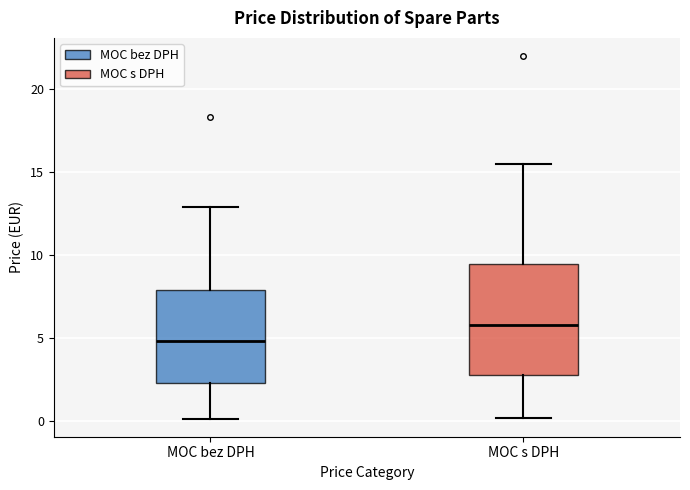

Reading left to right, read every box against the y-axis: the position of its median line, the range the box covers, and the ends of its whiskers. The values are not printed on the chart, so give them approximately, as read against the axis.

MOC bez DPH: median 5.0, box 2.5 to 8.0, whiskers 0.0 to 13.0
MOC s DPH: median 6.0, box 3.0 to 9.5, whiskers 0.0 to 15.5